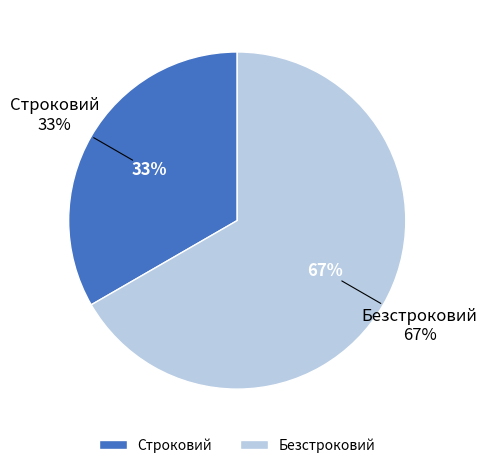

Approximately how many times larger is the value at Строковий compared to Безстроковий?

0.5